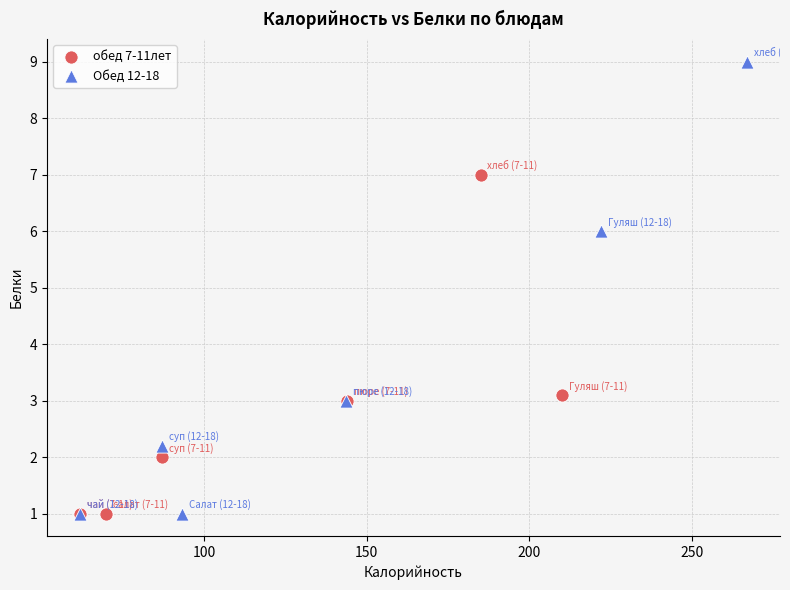

Which series has the largest Y range (max minus min)?

Обед 12-18